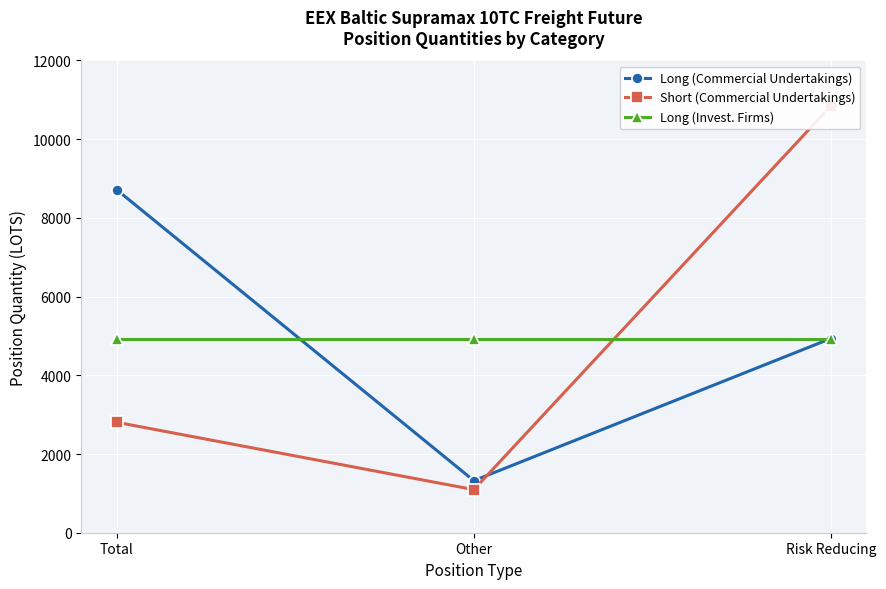

Does the chart display data point markers on the line(s)?

Yes